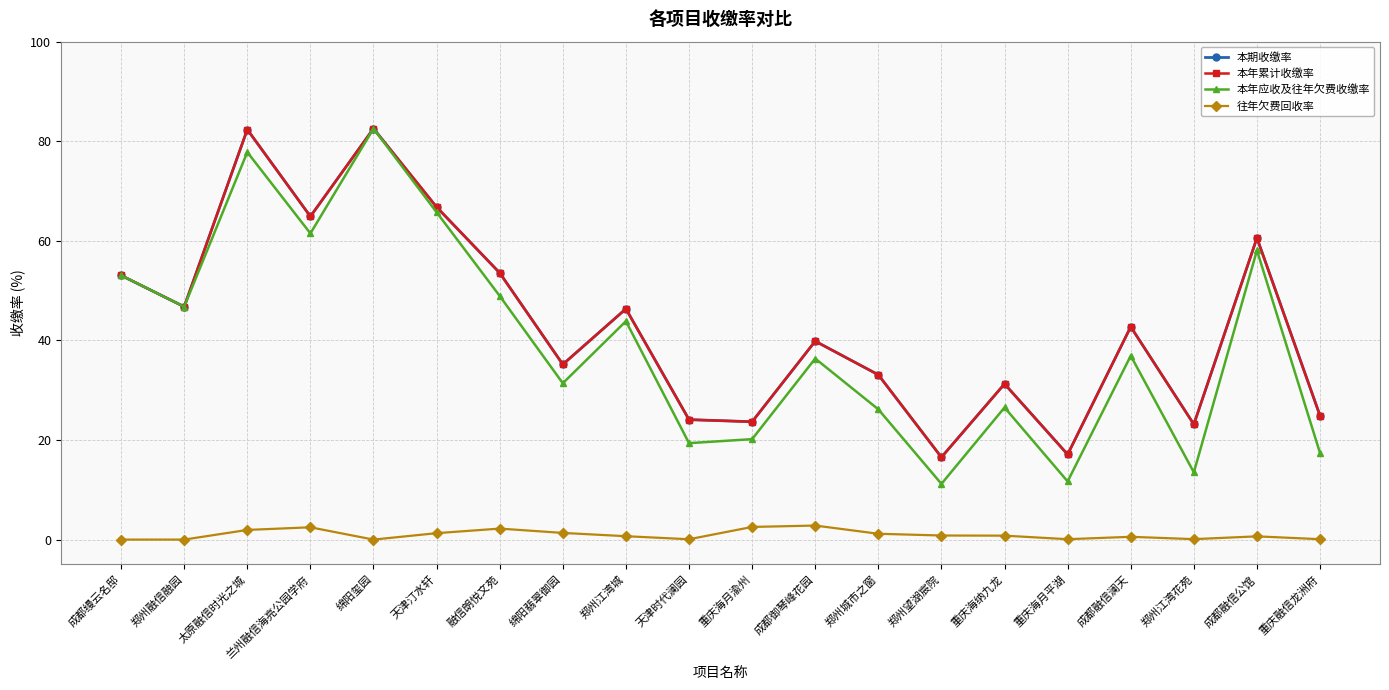

Does the chart display data point markers on the line(s)?

Yes